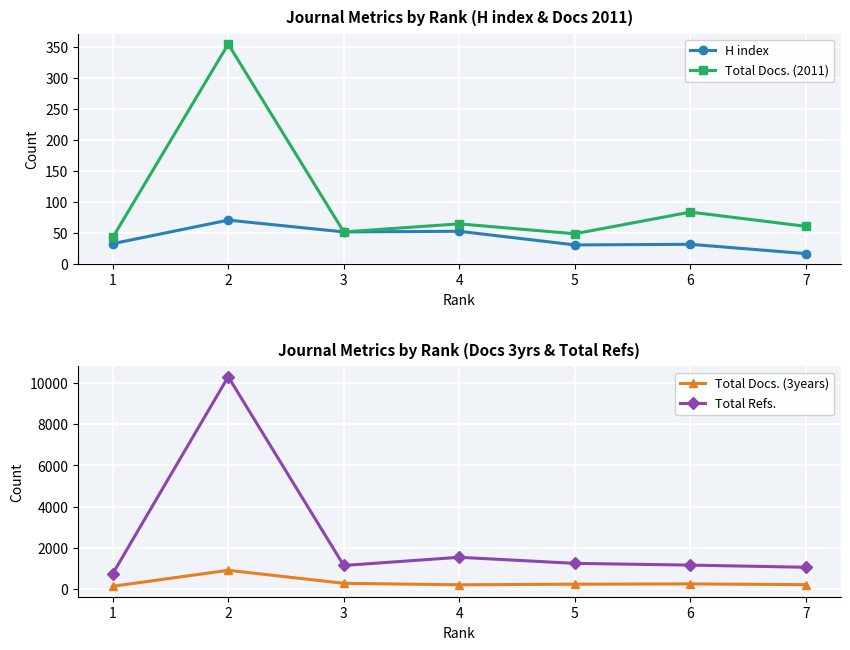

Reading left to right, list all the values displayed in this chart.

H index: 1=32	2=70	3=51	4=52	5=30	6=31	7=16
Total Docs. (2011): 1=42	2=354	3=51	4=64	5=48	6=83	7=60
Total Docs. (3years): 1=124	2=900	3=267	4=194	5=224	6=238	7=201
Total Refs.: 1=730	2=10316	3=1134	4=1533	5=1237	6=1153	7=1047